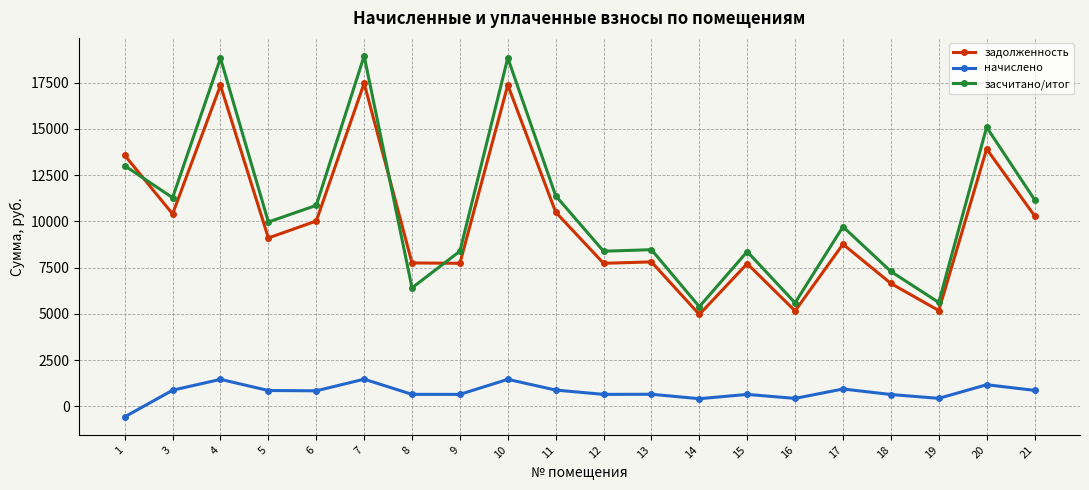

True or false: засчитано/итог has more than 1 points higher than both neighbors.

True